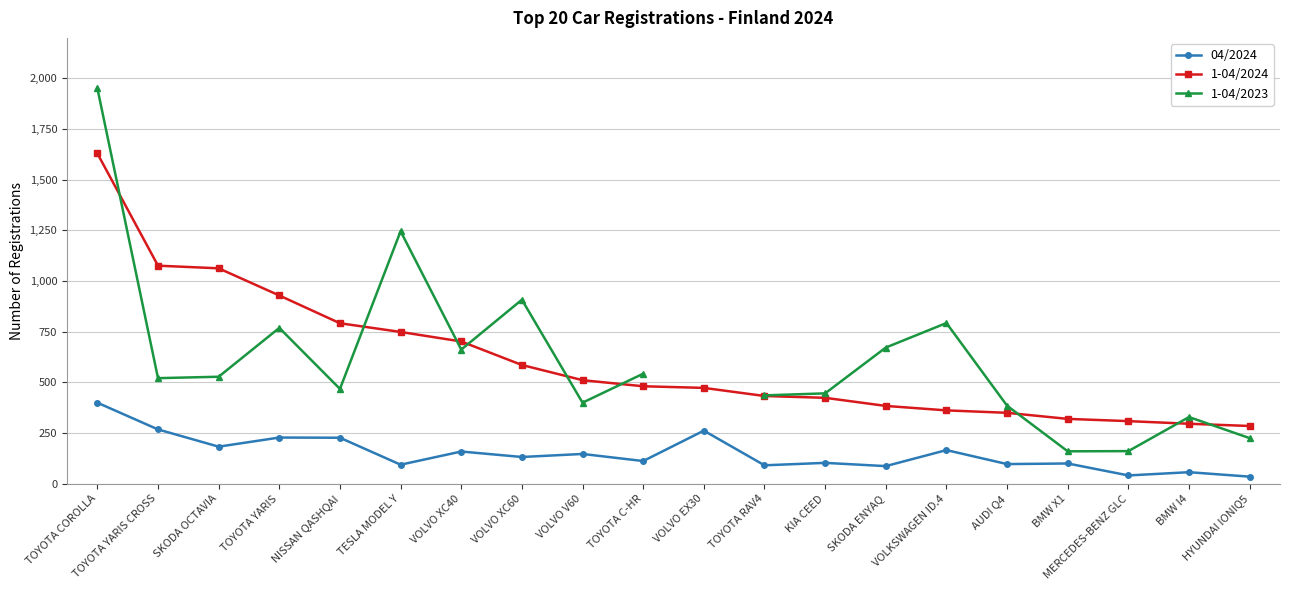

Where does the 04/2024 series first go above 132?

TOYOTA COROLLA